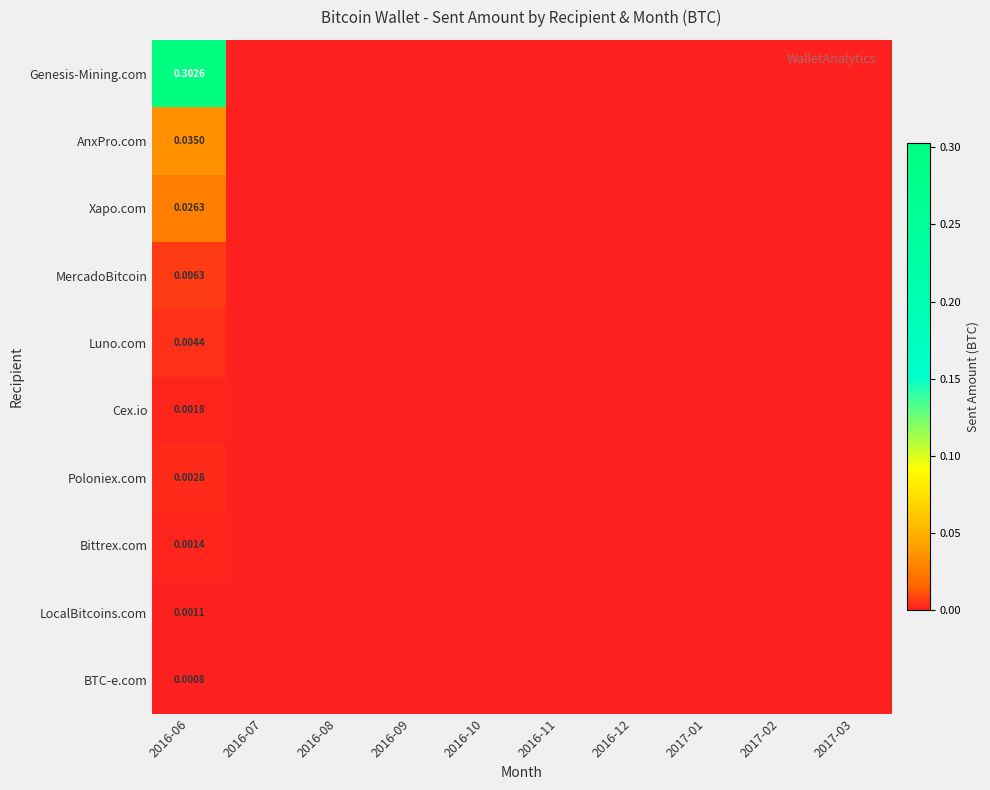

List the labels in order of Poloniex.com value, largest first.

2016-06, 2016-07, 2016-08, 2016-09, 2016-10, 2016-11, 2016-12, 2017-01, 2017-02, 2017-03